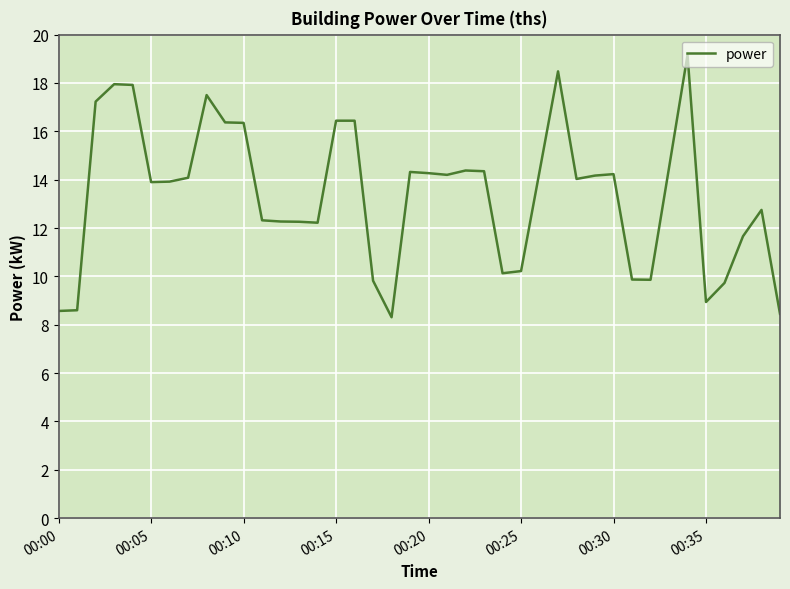

How many lines are shown in the chart?

1